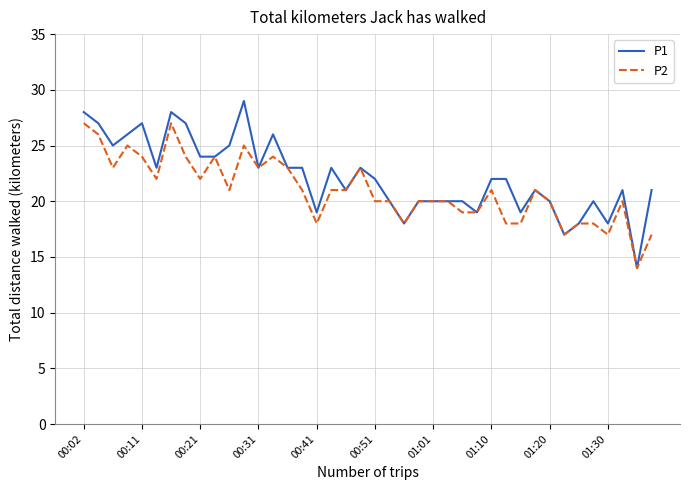

Rank the series by their maximum value, from highest to lowest.

P1, P2